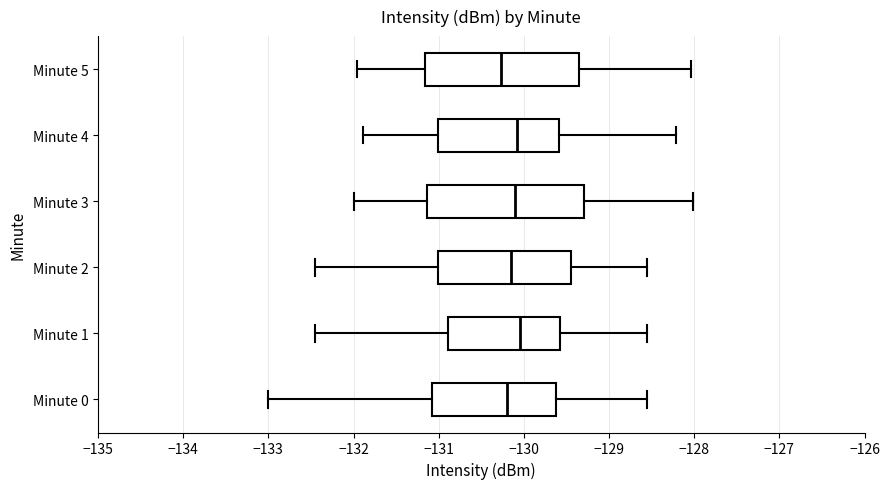

Reading bottom to top, transcribe this box plot: for each box, give where its median line is, the range the box spans, and where its two whiskers end, as read against the x-axis. The values are not printed on the chart, so give them approximately, as read against the axis.

Minute 0: median -130.2, box -131.1 to -129.6, whiskers -133.0 to -128.6
Minute 1: median -130.0, box -130.9 to -129.6, whiskers -132.5 to -128.6
Minute 2: median -130.2, box -131.0 to -129.5, whiskers -132.5 to -128.6
Minute 3: median -130.1, box -131.1 to -129.3, whiskers -132.0 to -128.0
Minute 4: median -130.1, box -131.0 to -129.6, whiskers -131.9 to -128.2
Minute 5: median -130.3, box -131.2 to -129.4, whiskers -132.0 to -128.0